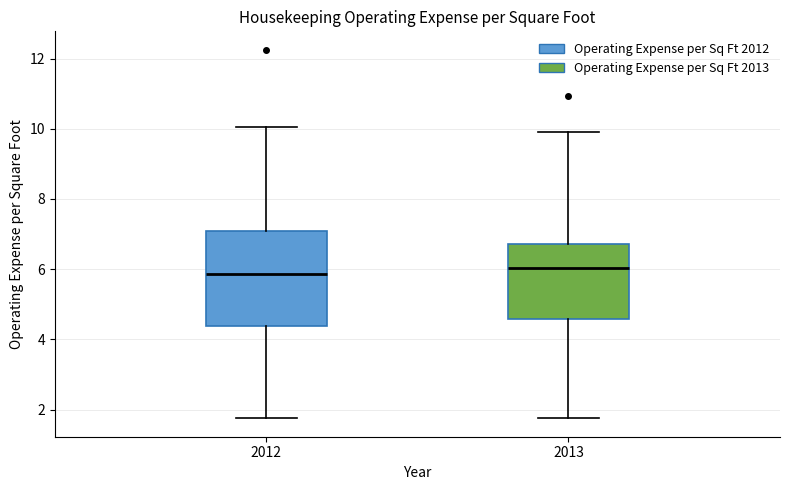

Where is the lower edge of the box at x = 2012 on the y-axis? The values are not printed on the chart, so give them approximately, as read against the axis.

4.4